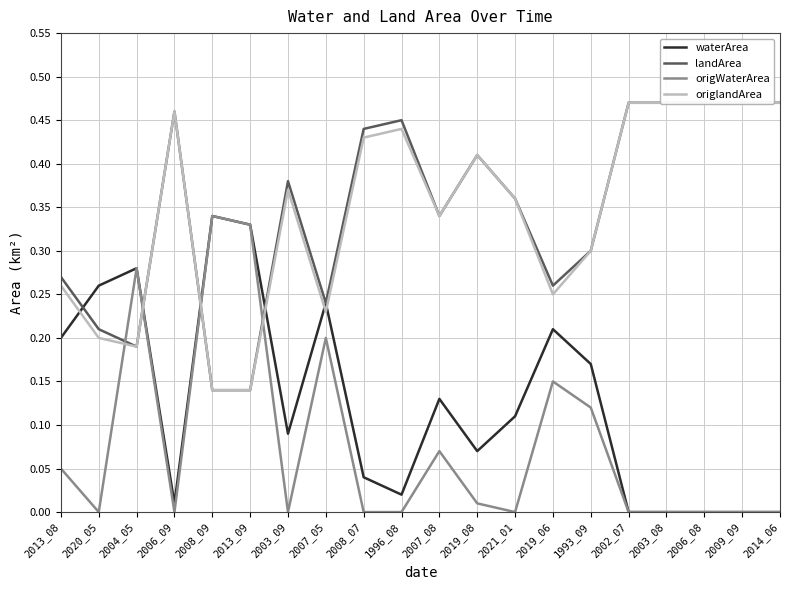

True or false: origWaterArea and waterArea cross at least once.

False